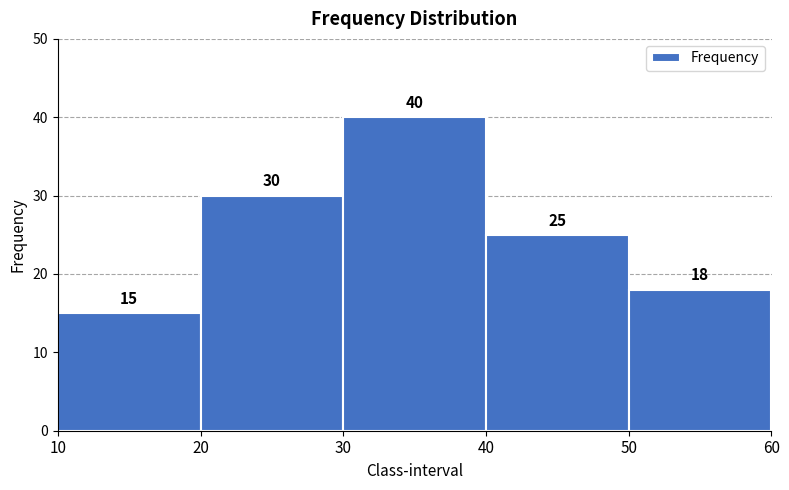

Reading left to right, list every bar in this chart as the range it spans on the x-axis followed by its height.

10 to 20: 15
20 to 30: 30
30 to 40: 40
40 to 50: 25
50 to 60: 18